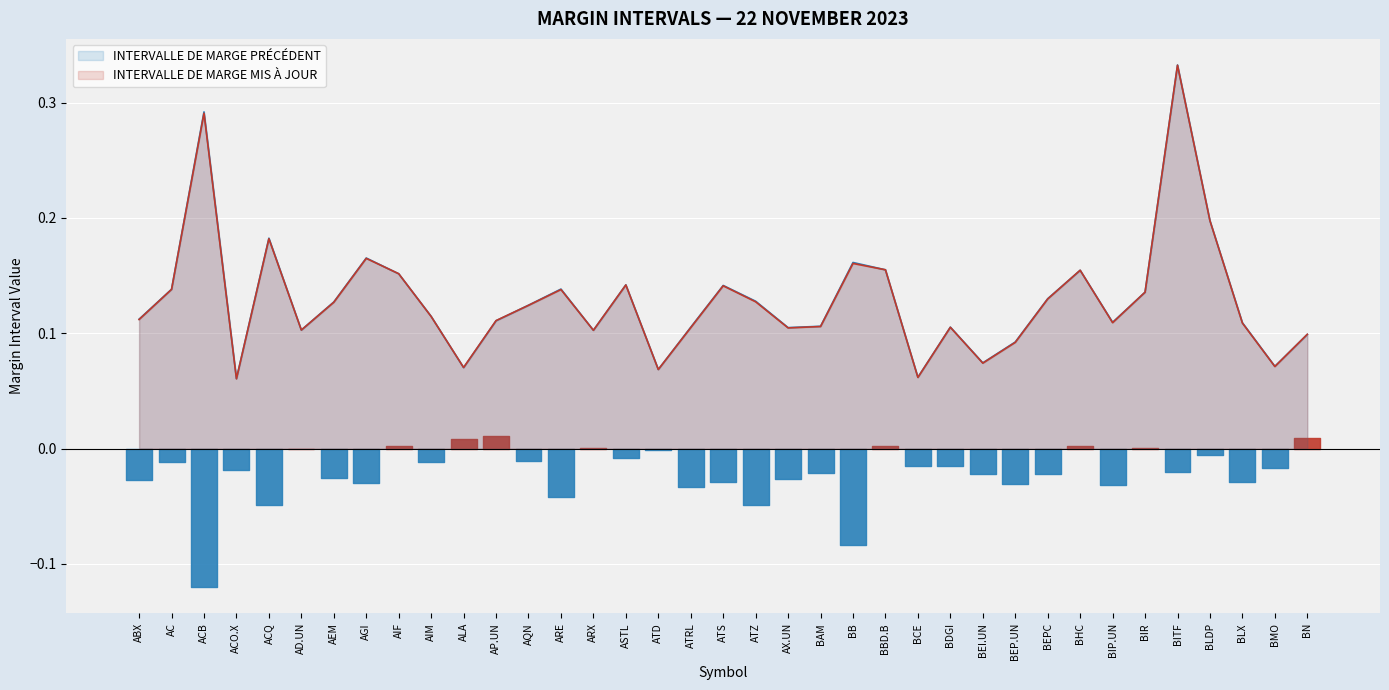

Where is the first local maximum for INTERVALLE DE MARGE PRÉCÉDENT?

ACB